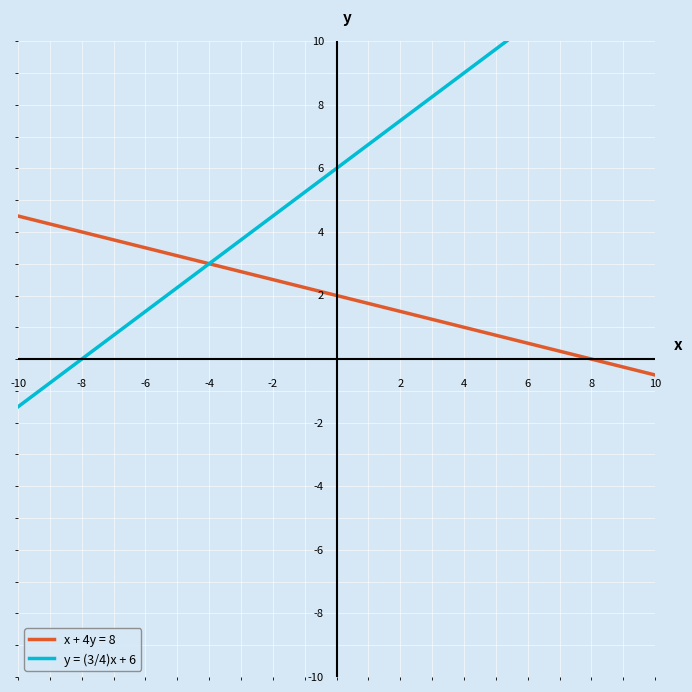

True or false: x + 4y = 8 has more than 2 interior local peaks.

False